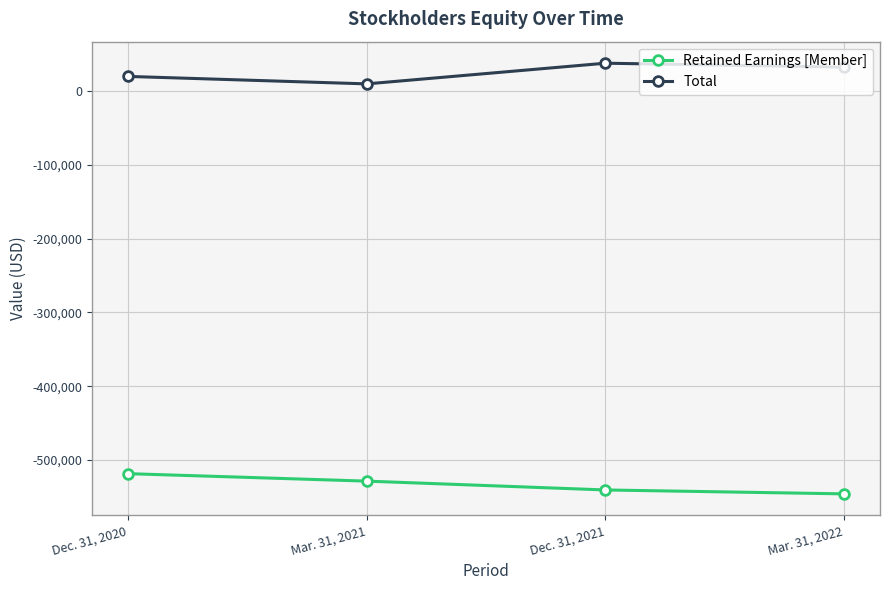

Which category has the lowest value in the Retained Earnings [Member] series?

Mar. 31, 2022